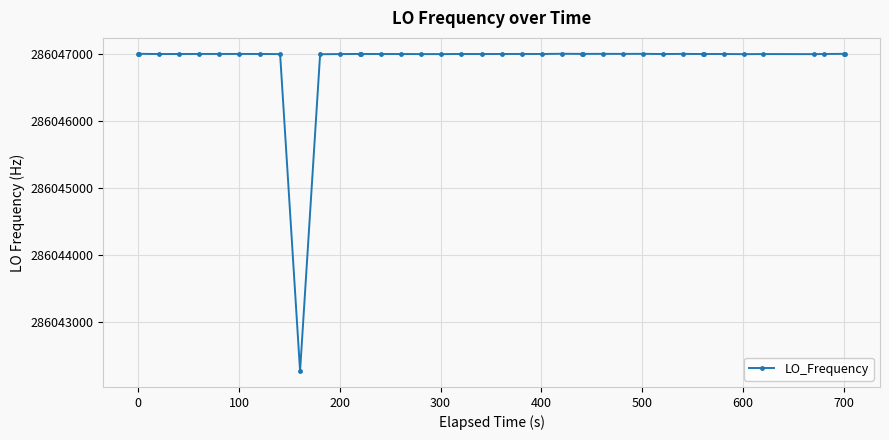

What is the value of the 11th point from the left?

286046997.0